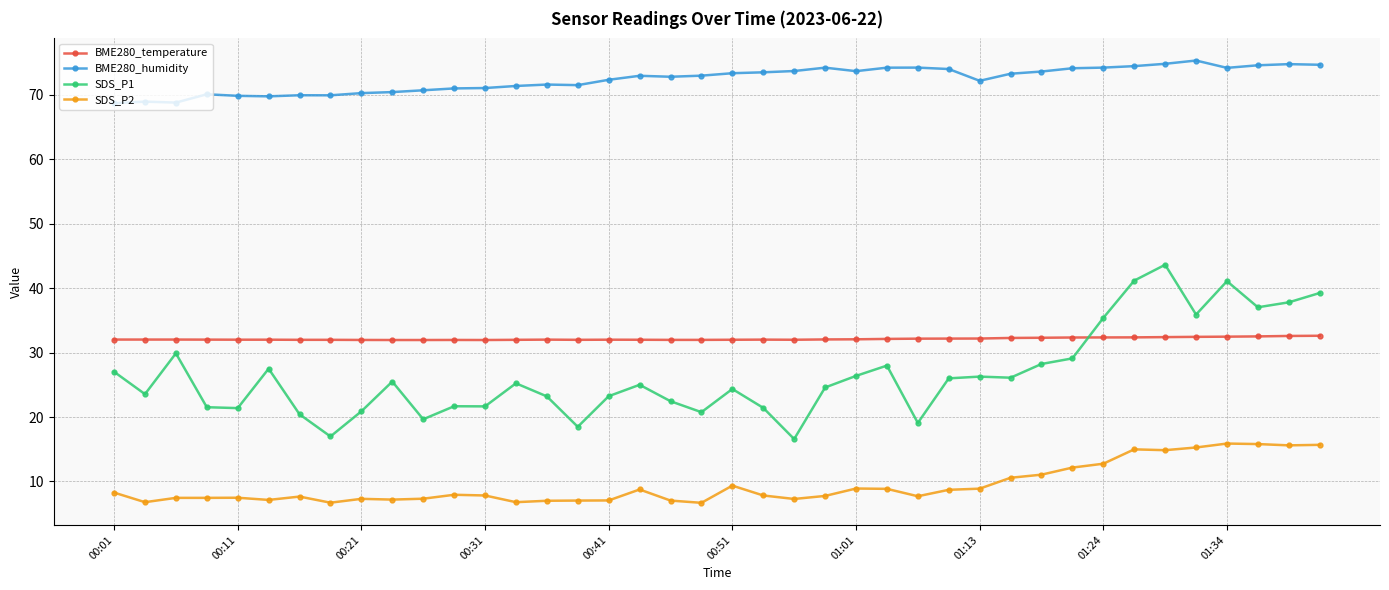

List the series in order of their peak value, lowest first.

SDS_P2, BME280_temperature, SDS_P1, BME280_humidity